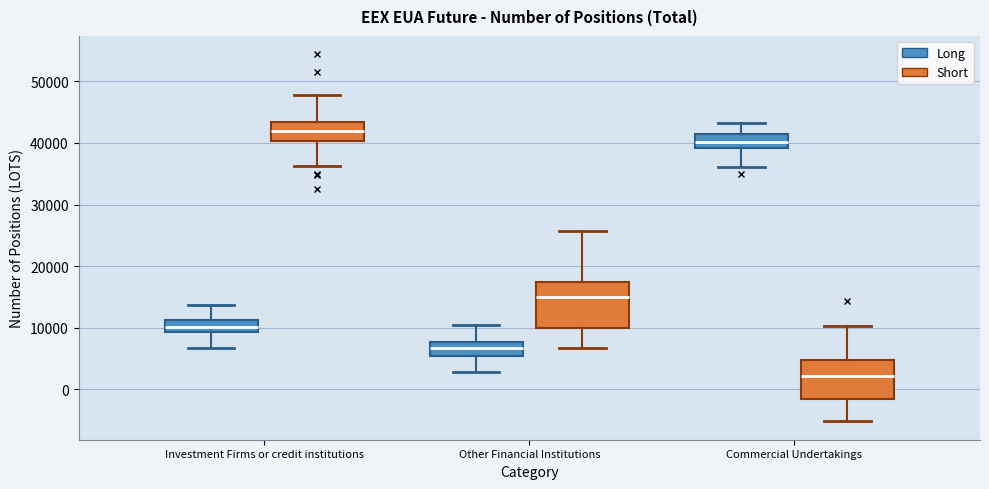

Reading left to right, transcribe this box plot: for each box, give where its median line is, the range the box spans, and where its two whiskers end, as read against the y-axis. The values are not printed on the chart, so give them approximately, as read against the axis.

Investment Firms or credit institutions (Long): median 10000, box 9000 to 11000, whiskers 7000 to 14000
Investment Firms or credit institutions (Short): median 42000, box 40000 to 43000, whiskers 36000 to 48000
Other Financial Institutions (Long): median 7000, box 5000 to 8000, whiskers 3000 to 10000
Other Financial Institutions (Short): median 15000, box 10000 to 17000, whiskers 7000 to 26000
Commercial Undertakings (Long): median 40000, box 39000 to 41000, whiskers 36000 to 43000
Commercial Undertakings (Short): median 2000, box -2000 to 5000, whiskers -5000 to 10000